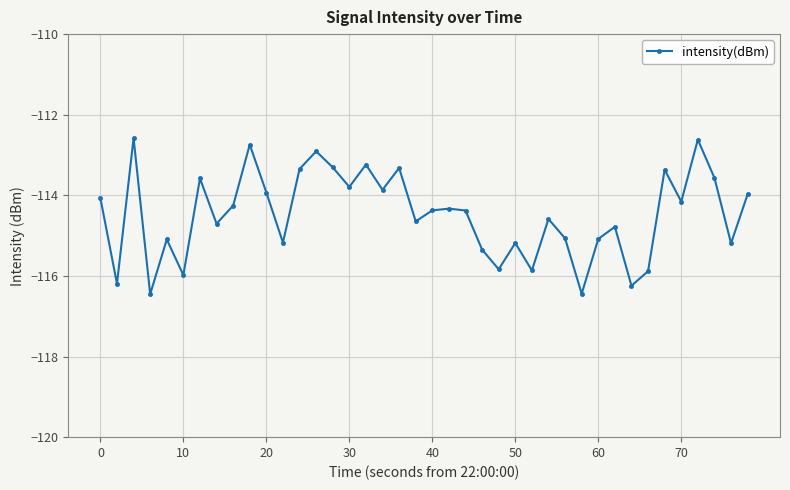

What is the smallest value displayed?

-116.5